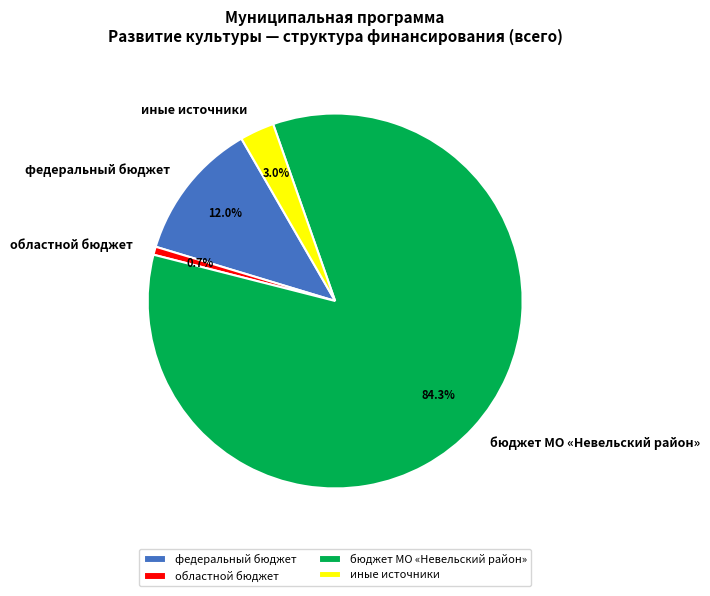

Is it true that областной бюджет is 1% of the pie?

True